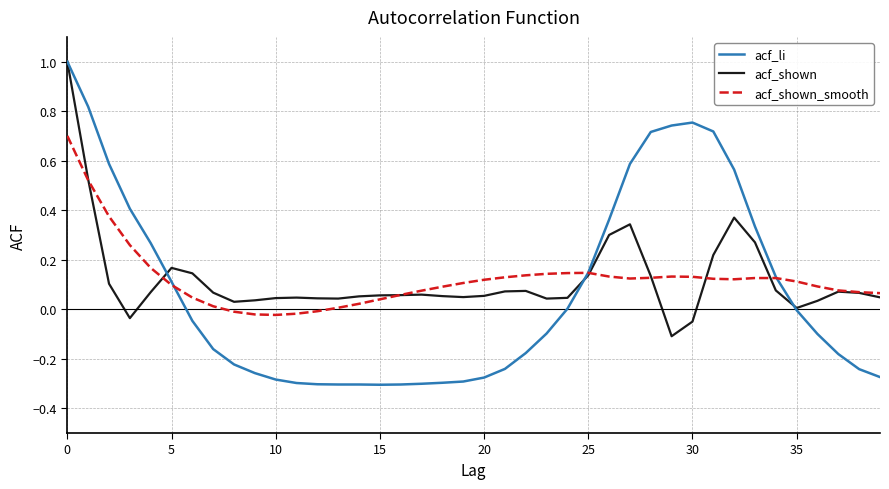

Which series has the widest spread of values?

acf_li